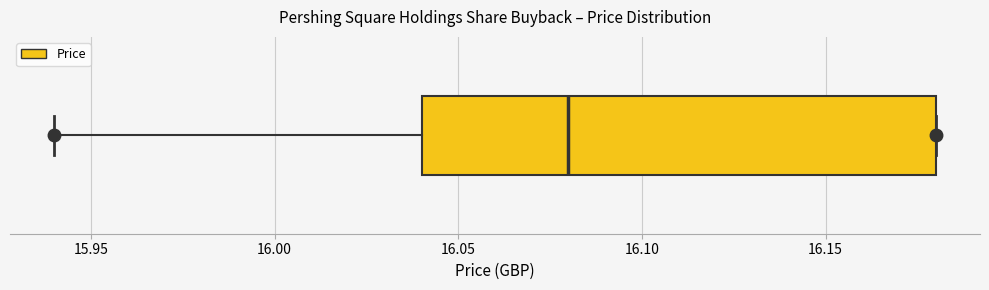

Read this box plot against the x-axis: the position of the median line, the range covered by the box, and the ends of both whiskers. The values are not printed on the chart, so give them approximately, as read against the axis.

median 16.08, box 16.04 to 16.18, whiskers 15.94 to 16.18